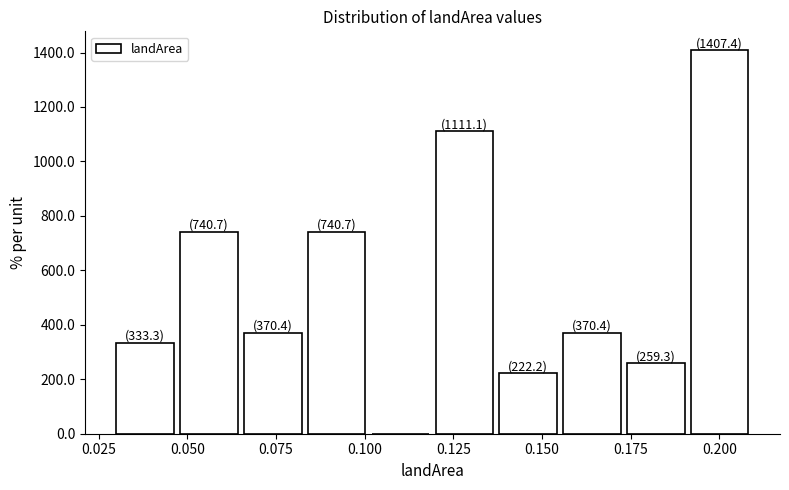

Around what value on the x-axis is the tallest bar? Give the approximate position of its centre, as read against the axis.

0.200